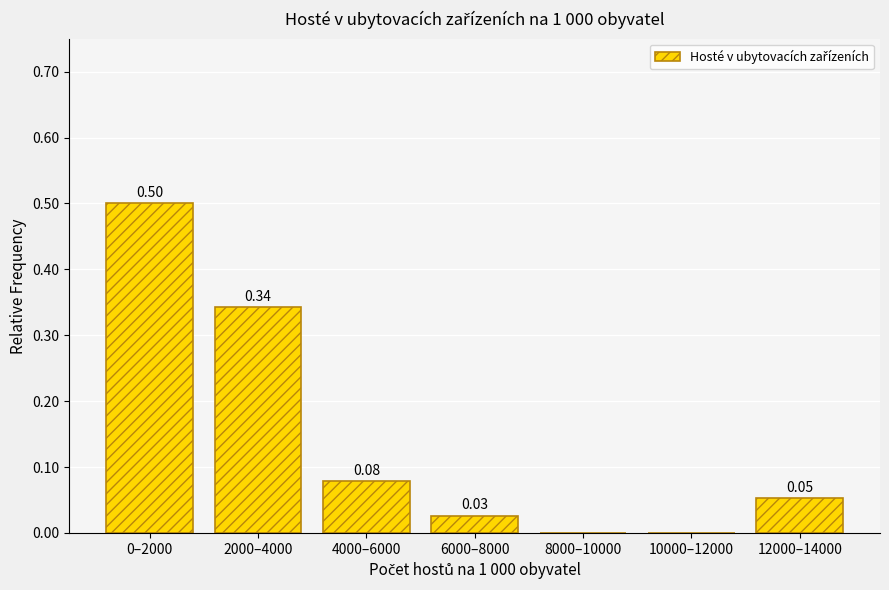

What is the sum of all values?

1.0